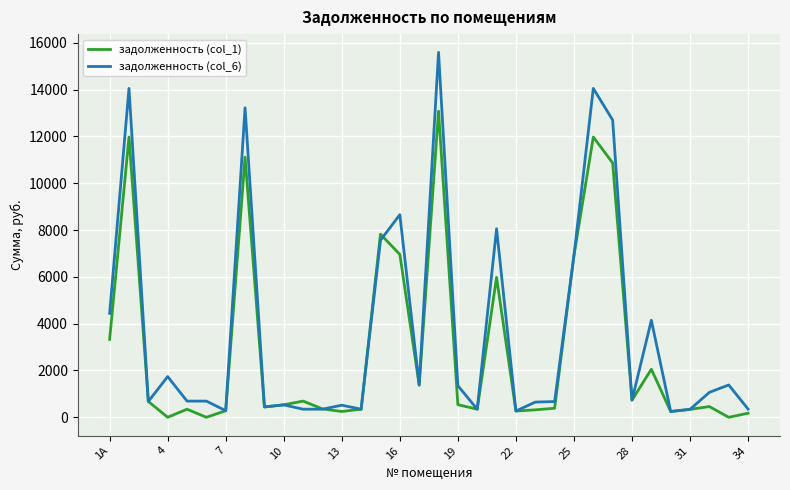

Which series has the widest spread of values?

задолженность (col_6)